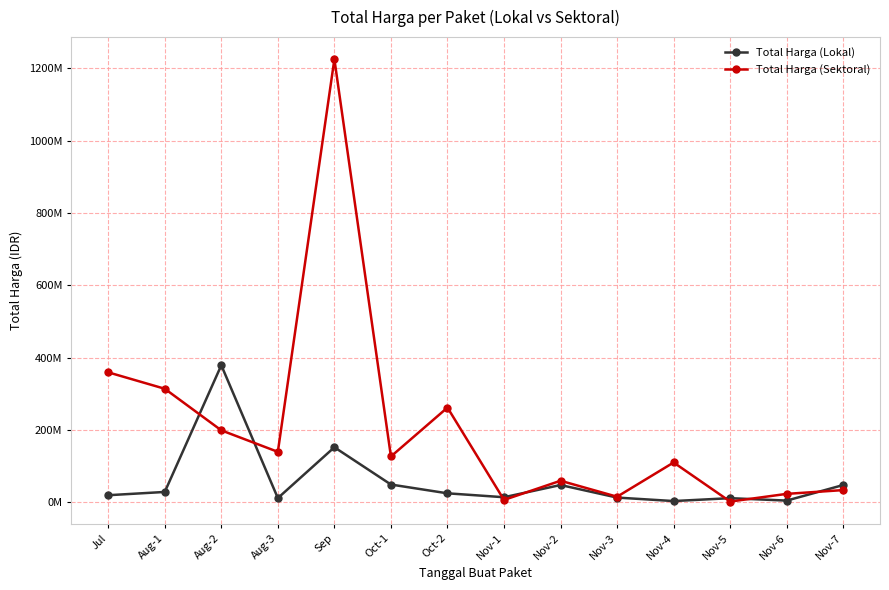

What are all the series names shown in the legend?

Total Harga (Lokal), Total Harga (Sektoral)